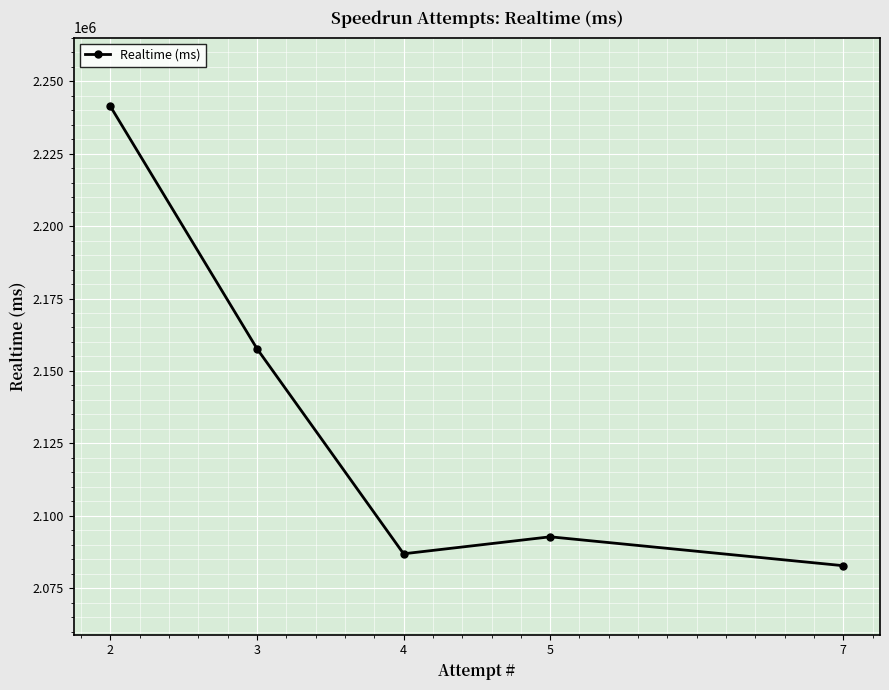

What is the value of the 2nd point from the left?

2157680